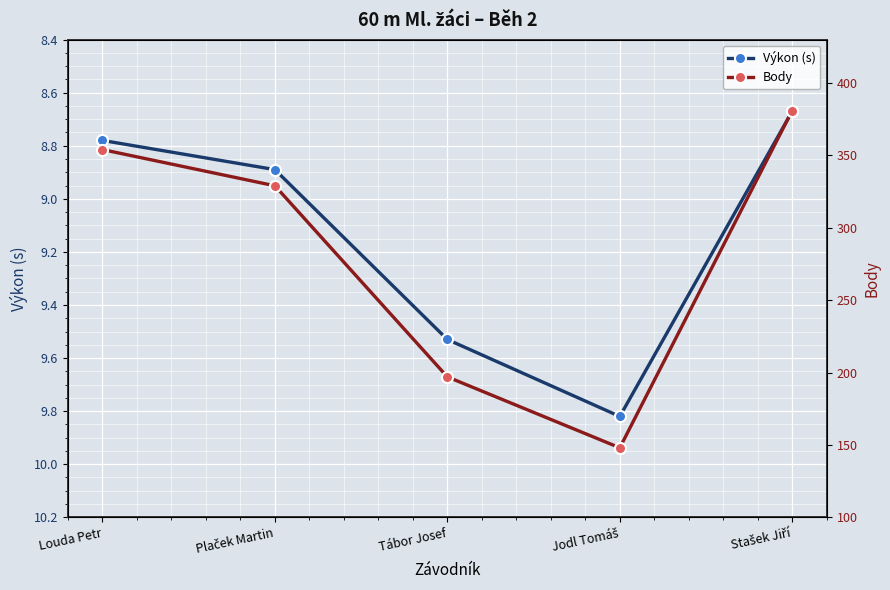

True or false: Výkon (s) has a value of 9.8 at Jodl Tomáš.

True